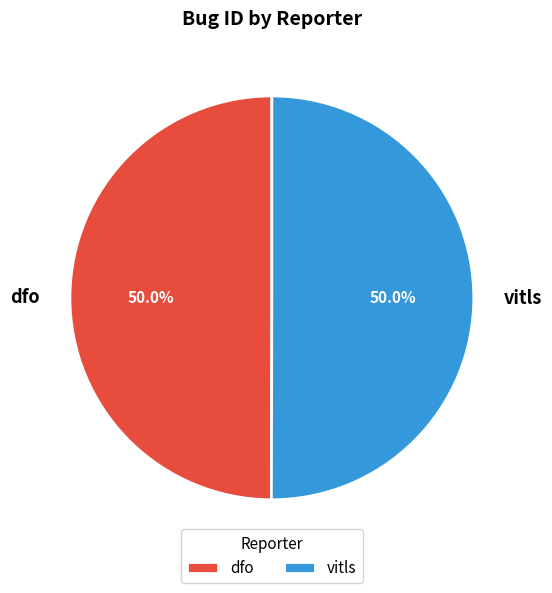

Is the sum of dfo and vitls greater than half?

Yes